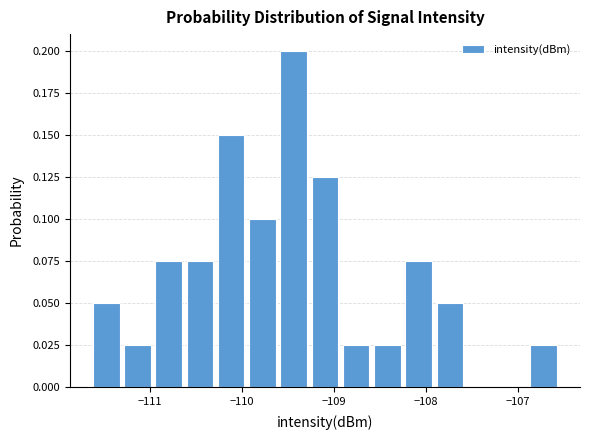

Around what value on the x-axis is the tallest bar? Give the approximate position of its centre, as read against the axis.

-109.4